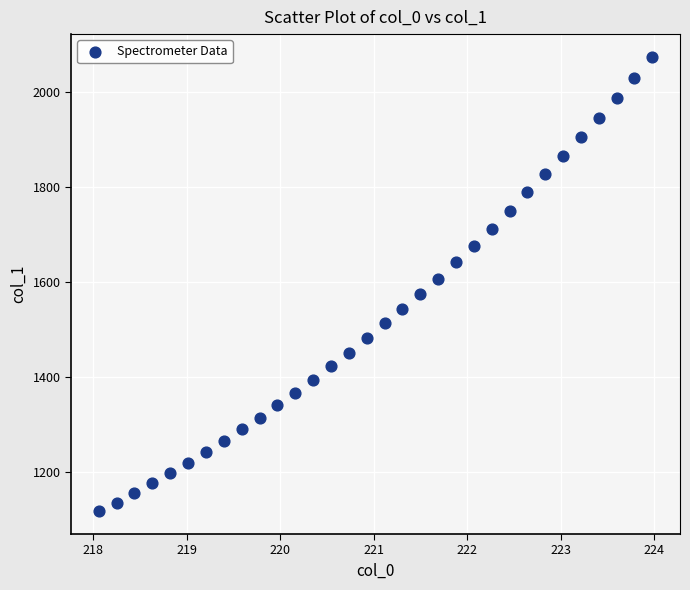

What is the range of Y values (max minus min)?

958.5